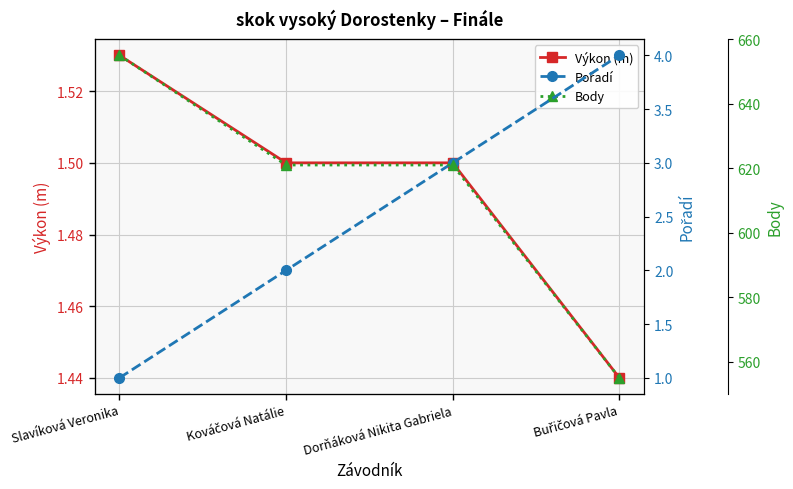

What are all the series names shown in the legend?

Výkon (m), Pořadí, Body